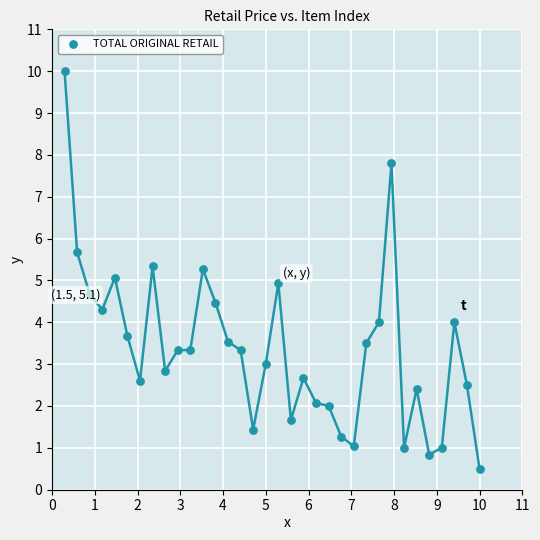

What is the range of X values (max minus min)?

9.7